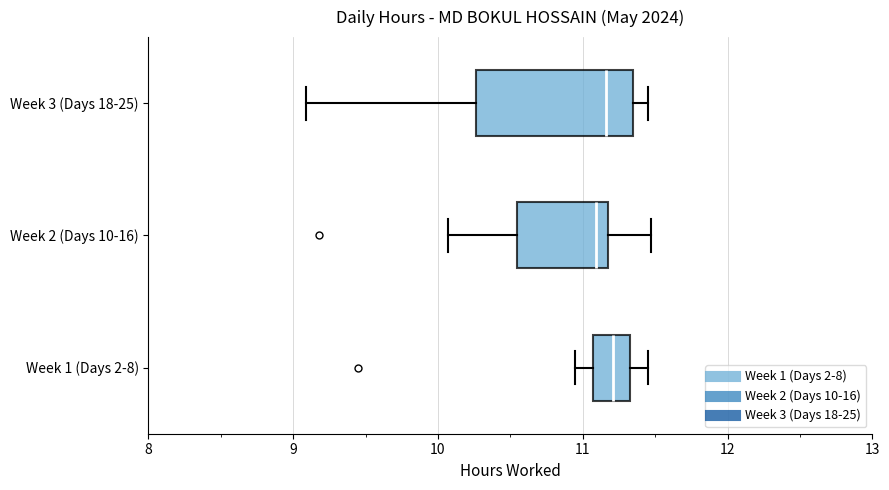

Where is the left edge of the box for Week 3 (Days 18-25) on the x-axis? The values are not printed on the chart, so give them approximately, as read against the axis.

10.3